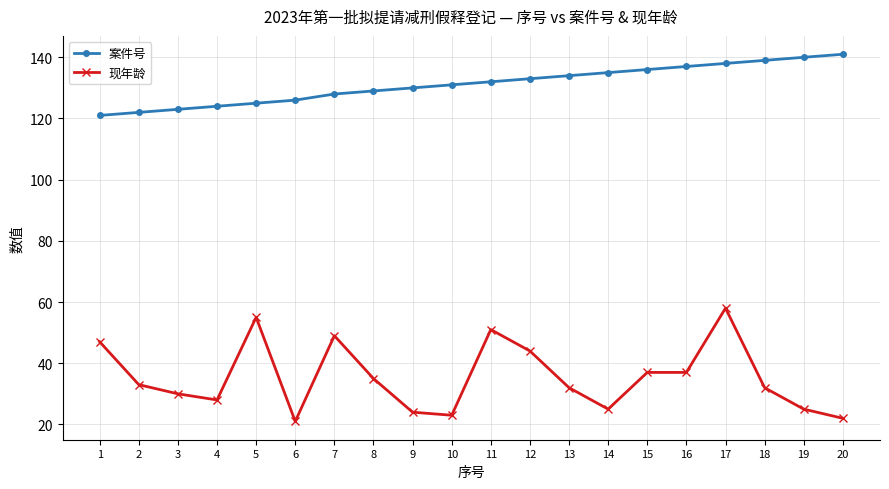

What is the spread (max minus min) of values at 17?

80